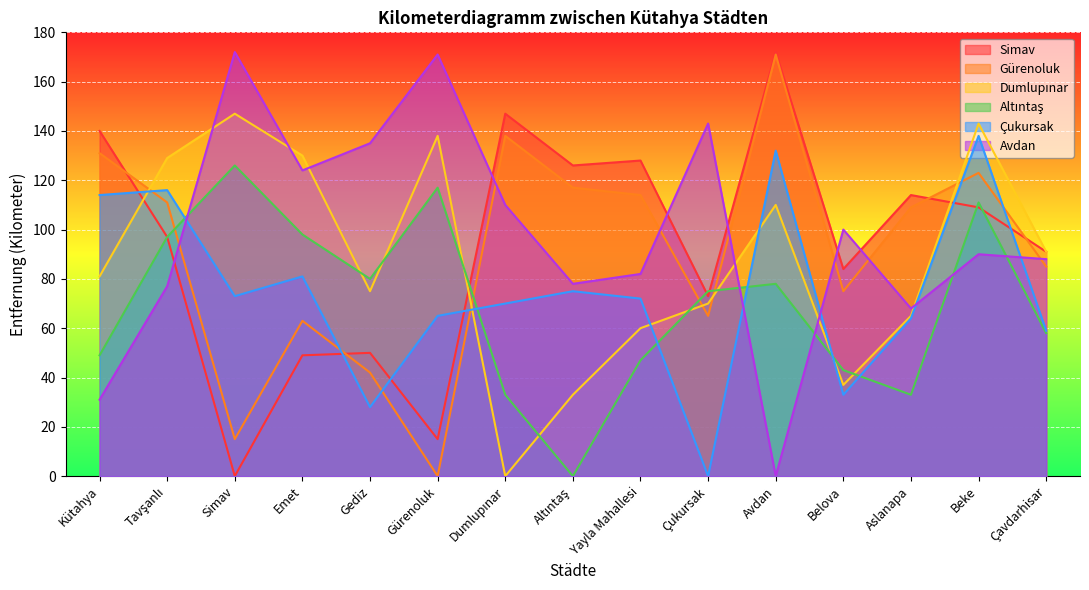

The value of Altıntaş at Dumlupınar is 33. True or false?

True